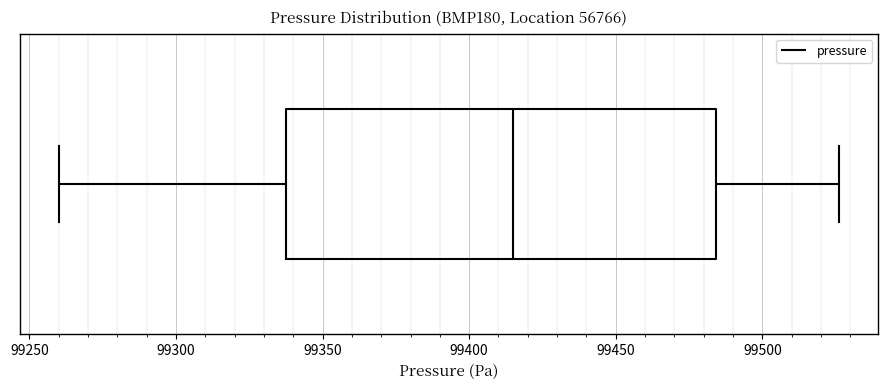

Where does the median line of the box sit on the x-axis? The values are not printed on the chart, so give them approximately, as read against the axis.

99415